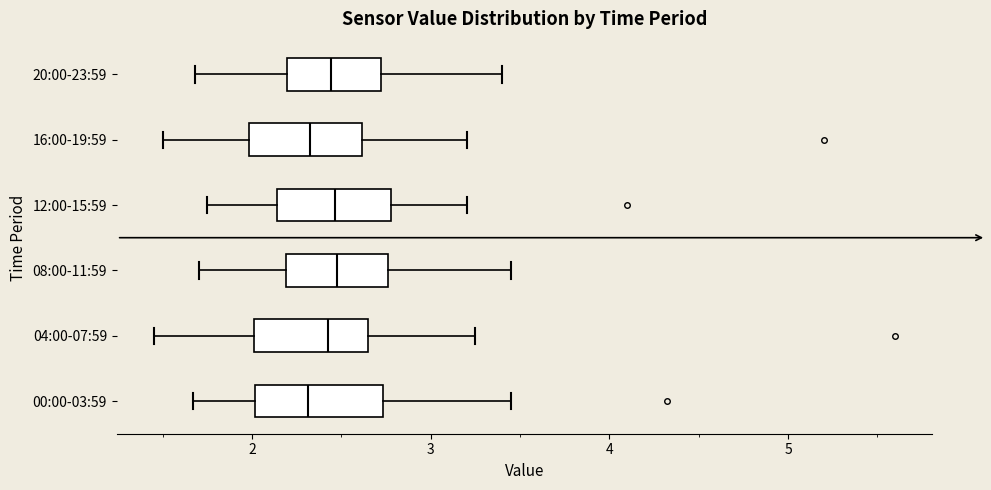

Where does the median line of the box for 12:00-15:59 sit on the x-axis? The values are not printed on the chart, so give them approximately, as read against the axis.

2.5